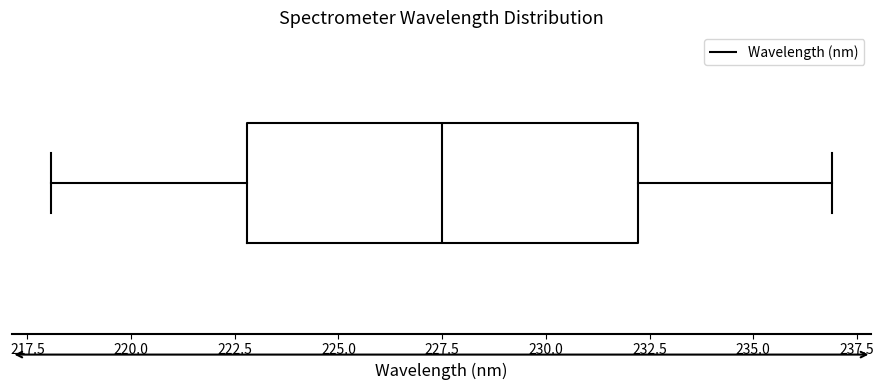

Where does the left whisker of the box end on the x-axis? The values are not printed on the chart, so give them approximately, as read against the axis.

218.0